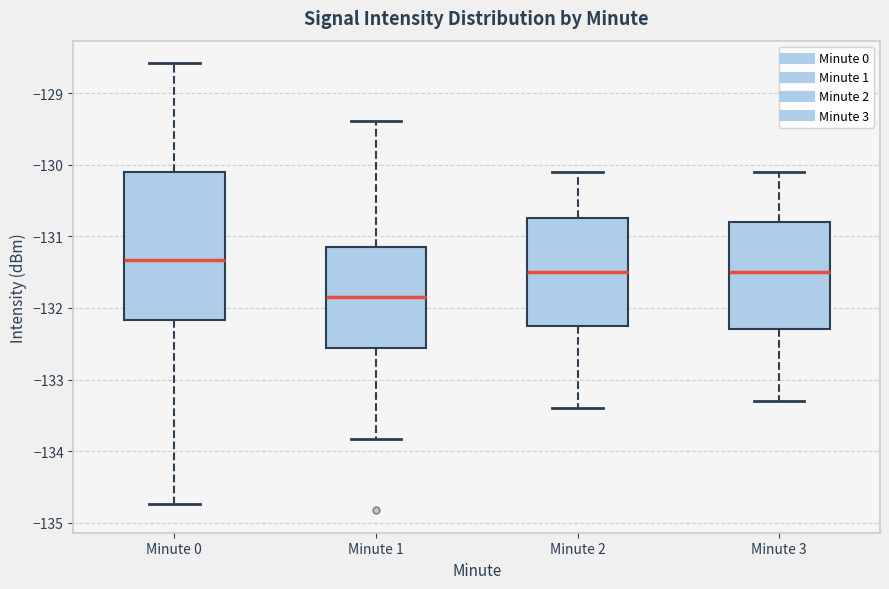

Reading left to right, read every box against the y-axis: the position of its median line, the range the box covers, and the ends of its whiskers. The values are not printed on the chart, so give them approximately, as read against the axis.

Minute 0: median -131.3, box -132.2 to -130.1, whiskers -134.7 to -128.6
Minute 1: median -131.8, box -132.6 to -131.1, whiskers -133.8 to -129.4
Minute 2: median -131.5, box -132.2 to -130.7, whiskers -133.4 to -130.1
Minute 3: median -131.5, box -132.3 to -130.8, whiskers -133.3 to -130.1